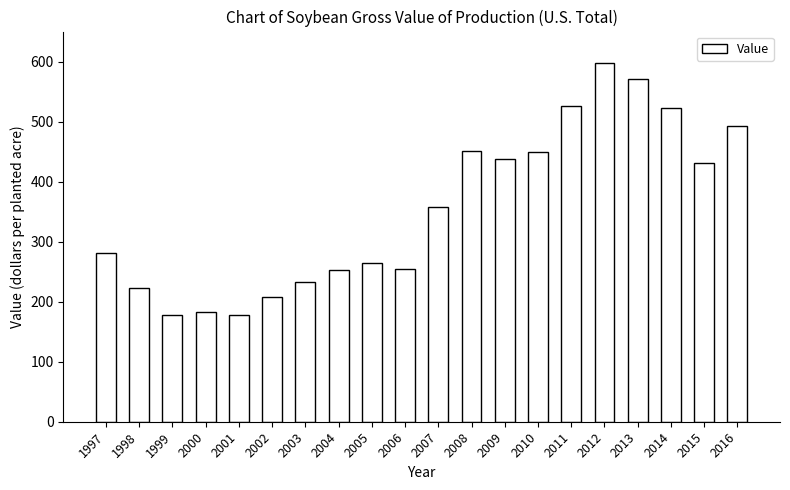

Which has a higher value, 2011 or 2001?

2011